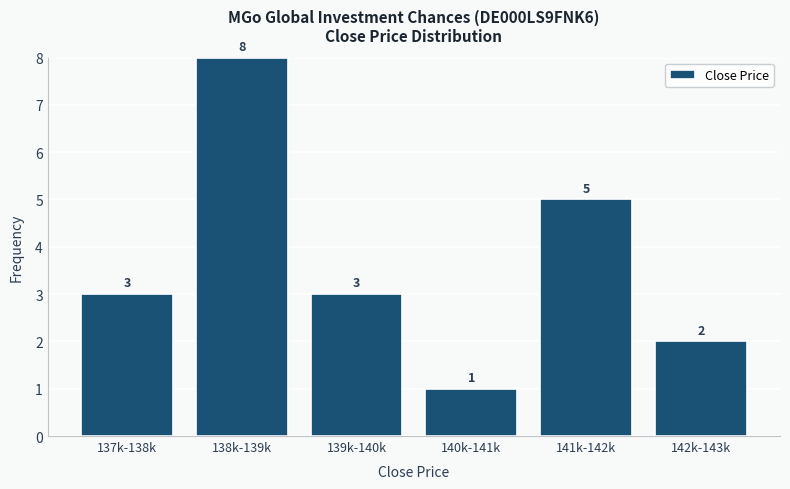

Reading left to right, what are all the values shown in this chart?

137k-138k=3	138k-139k=8	139k-140k=3	140k-141k=1	141k-142k=5	142k-143k=2